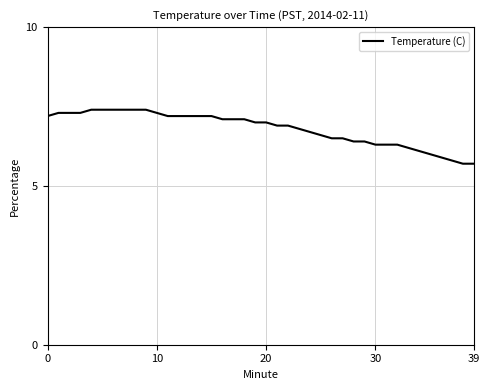

What is the minimum value shown in the chart?

5.7